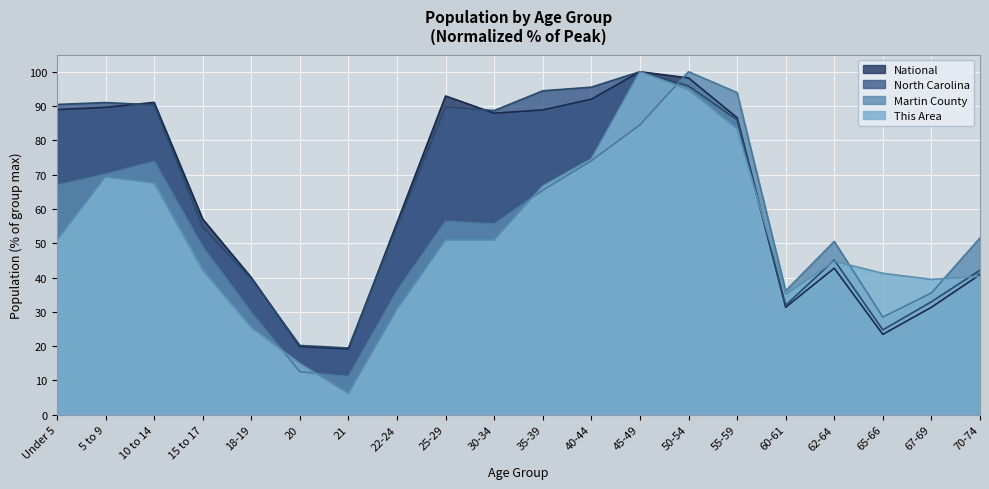

What is the difference between the maximum and second lowest values in the North Carolina series?

79.8